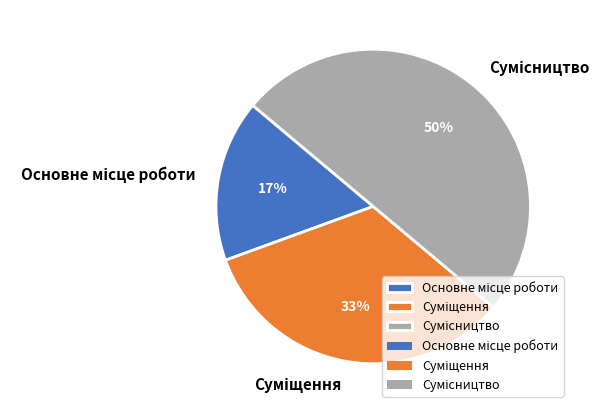

To the nearest percent, what is the average slice percentage?

33%